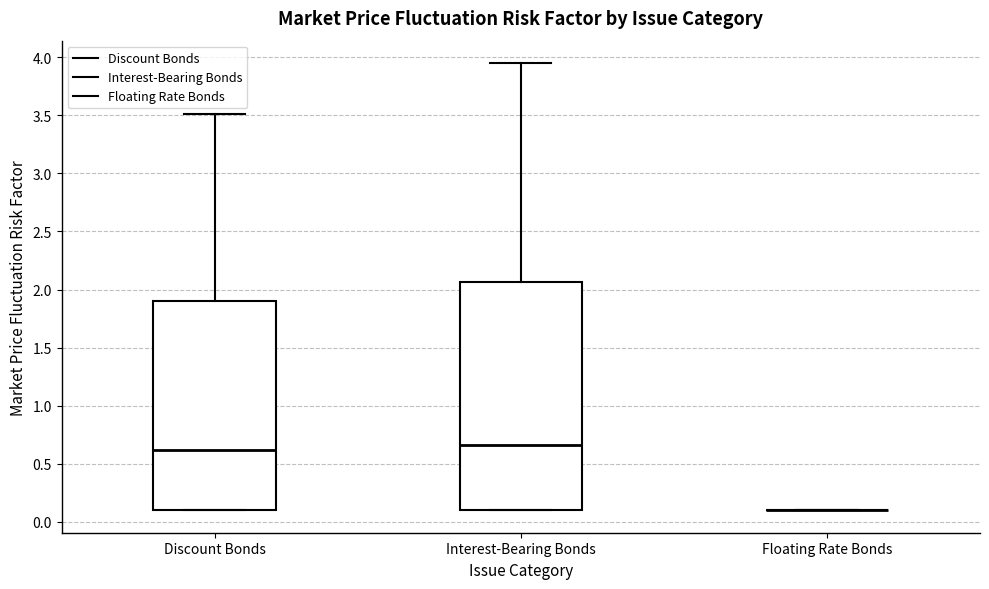

Comparing the boxes themselves (not the whiskers), which one is the tallest?

Interest-Bearing Bonds